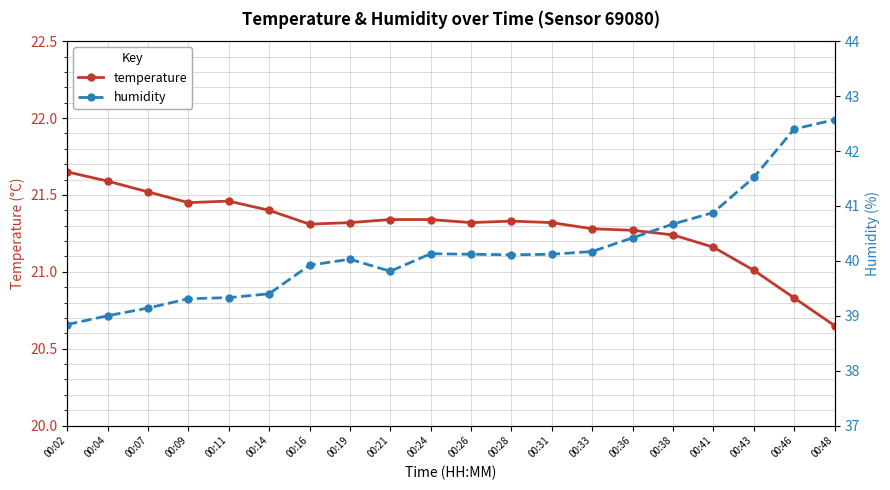

The humidity series shows 39.0 at 00:04. True or false?

True